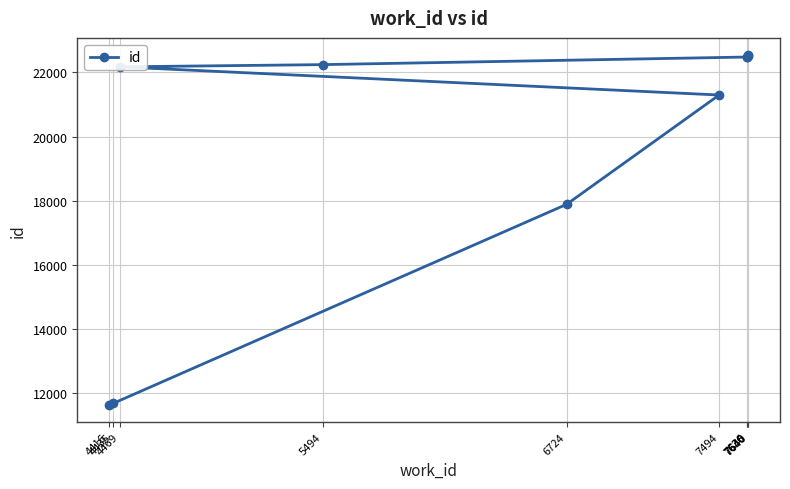

What is the smallest value displayed?

11651